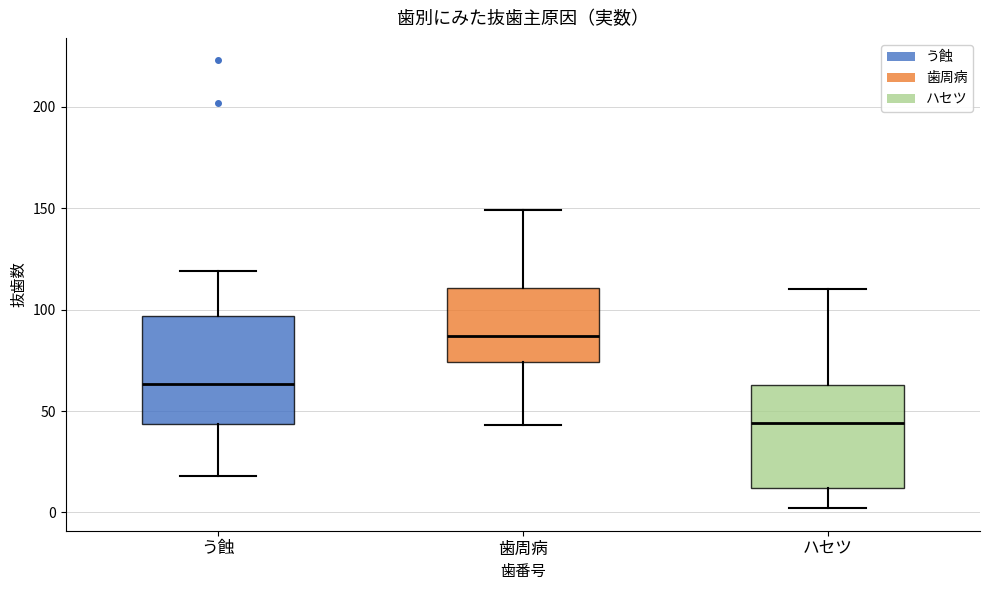

Which box's median line is the lowest?

ハセツ